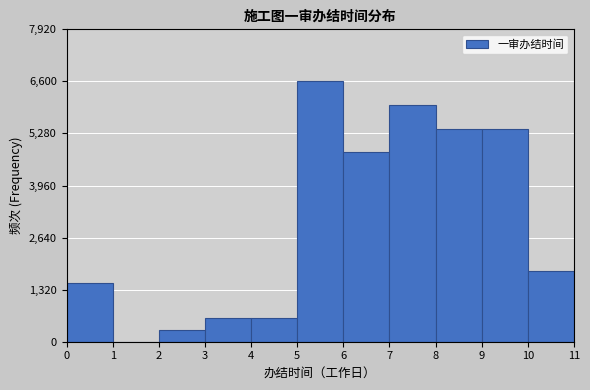

Reading left to right, transcribe this chart: for each bar, give the range it covers on the x-axis and its height. The values are not printed on the chart, so give them approximately, as read against the axis.

0 to 1: 1600
1 to 2: 0
2 to 3: 400
3 to 4: 600
4 to 5: 600
5 to 6: 6600
6 to 7: 4800
7 to 8: 6000
8 to 9: 5400
9 to 10: 5400
10 to 11: 1800